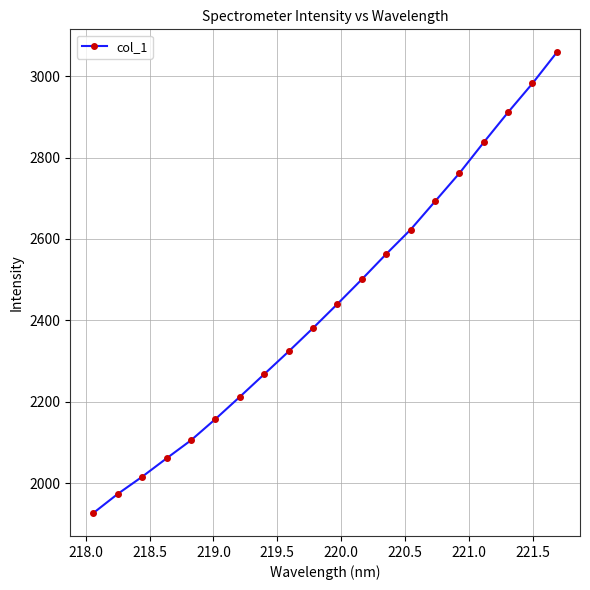

What is the minimum value shown in the chart?

1926.4